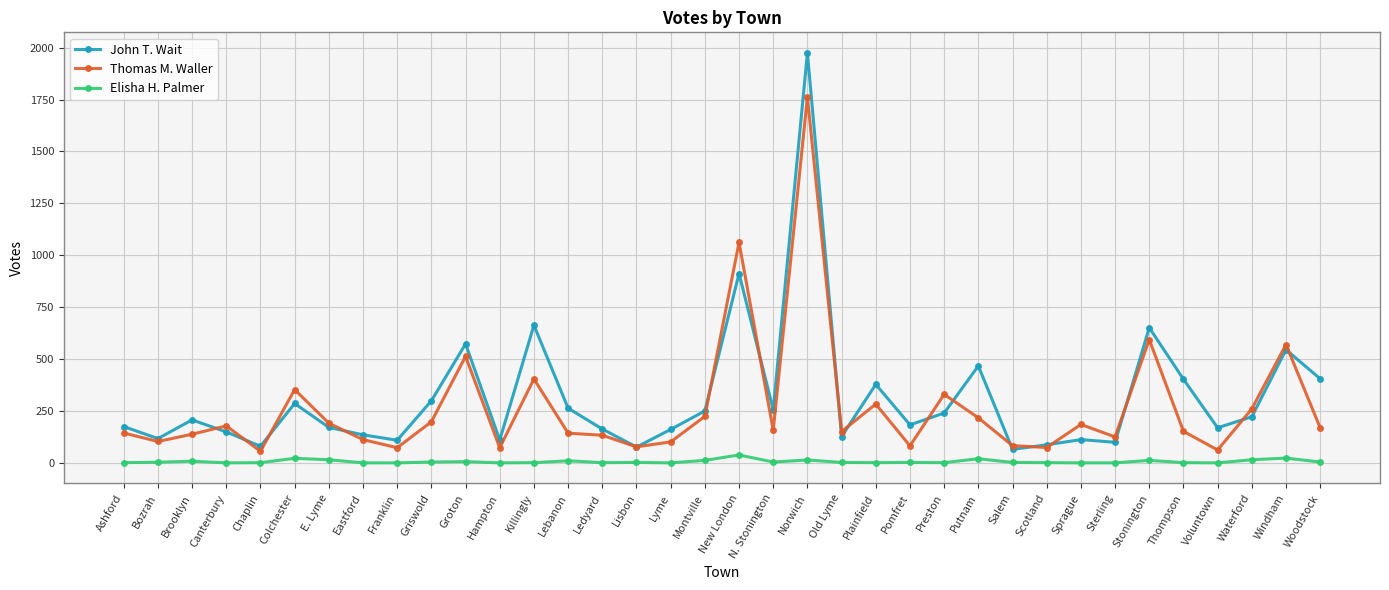

What is the approximate value of Elisha H. Palmer at Bozrah?

3